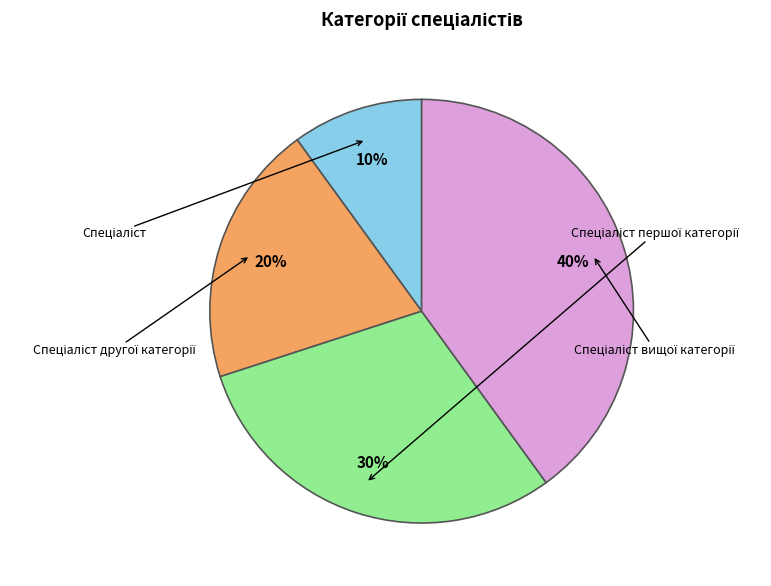

To the nearest percent, what is the combined percentage of Спеціаліст другої категорії and Спеціаліст вищої категорії?

60%